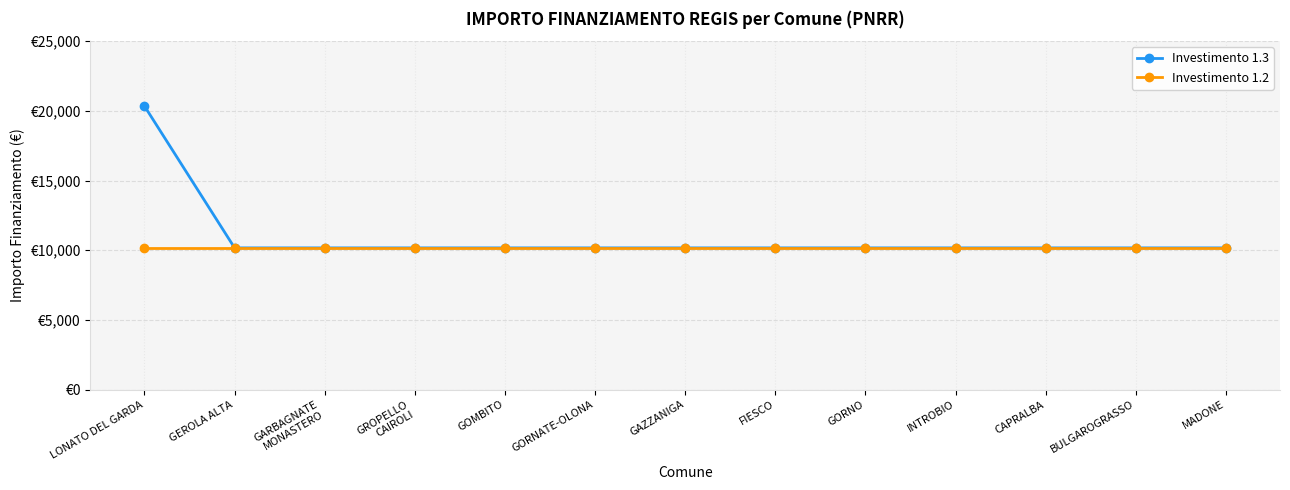

True or false: Investimento 1.3 and Investimento 1.2 intersect in this chart.

False